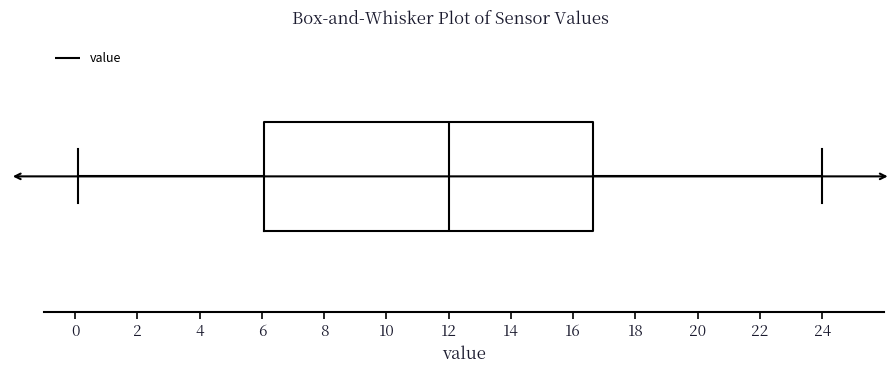

Transcribe this box plot: give where the median line is, the range the box spans, and where the two whiskers end, as read against the x-axis. The values are not printed on the chart, so give them approximately, as read against the axis.

median 12.0, box 6.0 to 16.6, whiskers 0.2 to 24.0